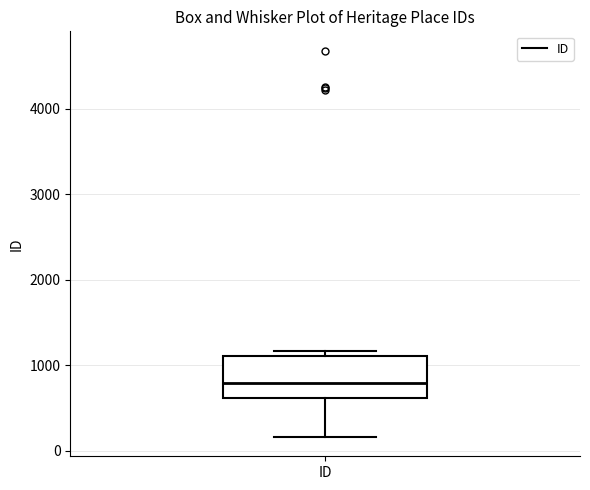

Where is the upper edge of the box for ID on the y-axis? The values are not printed on the chart, so give them approximately, as read against the axis.

1100